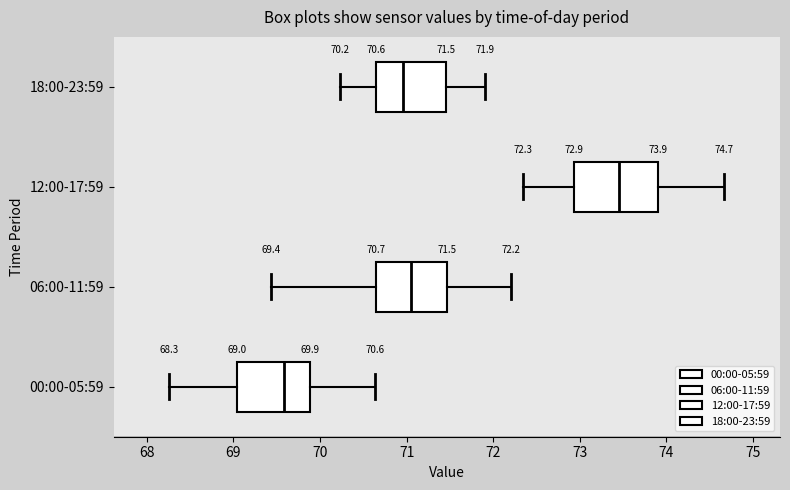

Which box's median line is the furthest to the left?

00:00-05:59